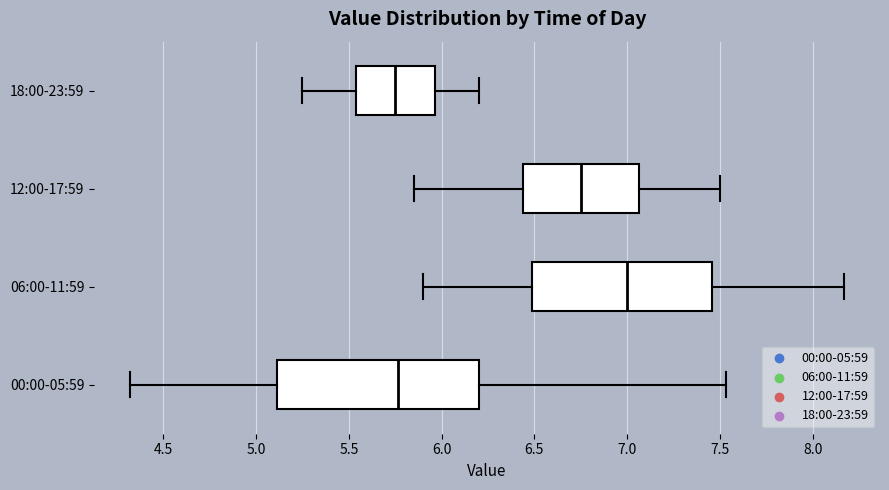

Where is the left edge of the box for 18:00-23:59 on the x-axis? The values are not printed on the chart, so give them approximately, as read against the axis.

5.55